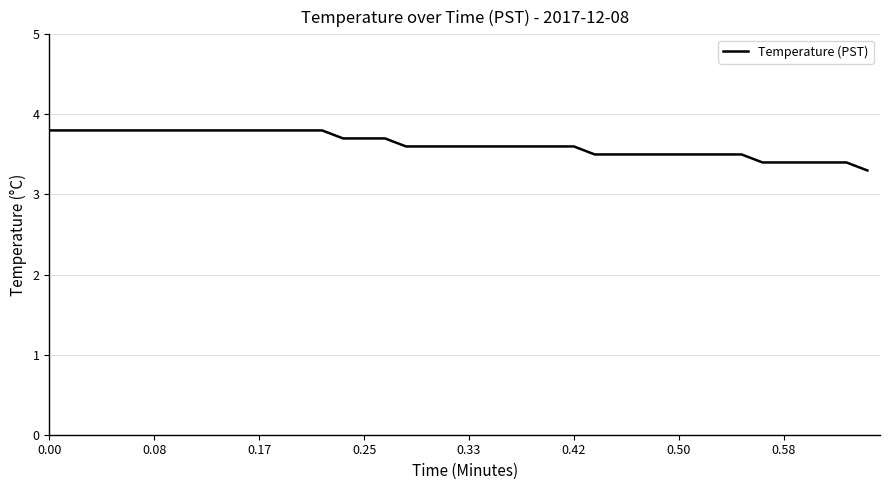

What is the average value?

3.6